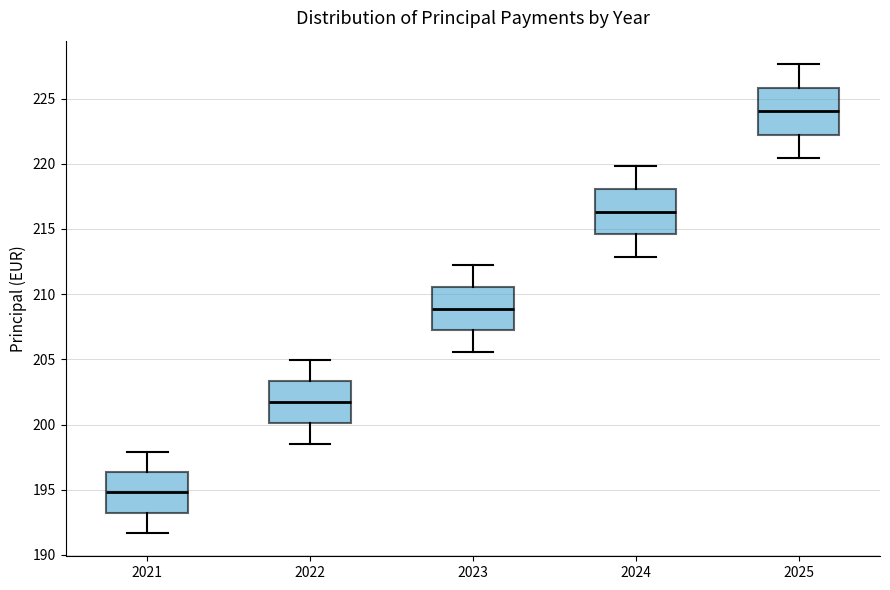

Where is the lower edge of the box at x = 2021 on the y-axis? The values are not printed on the chart, so give them approximately, as read against the axis.

193.0